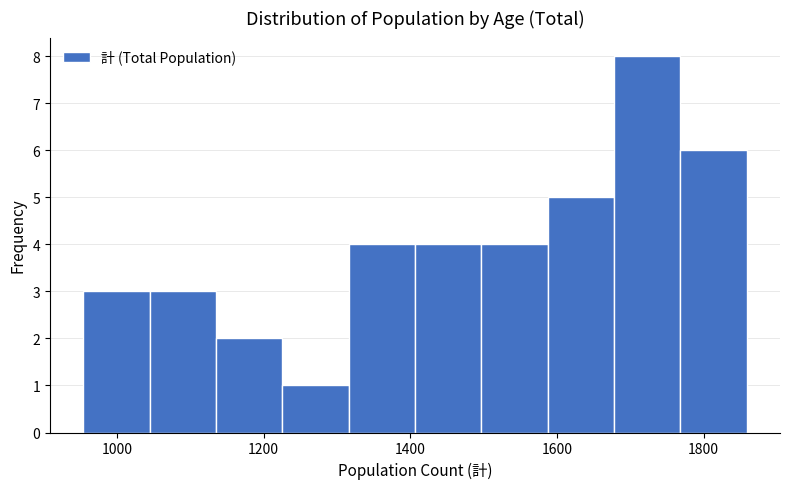

Which range on the x-axis has the tallest bar?

1680 to 1760